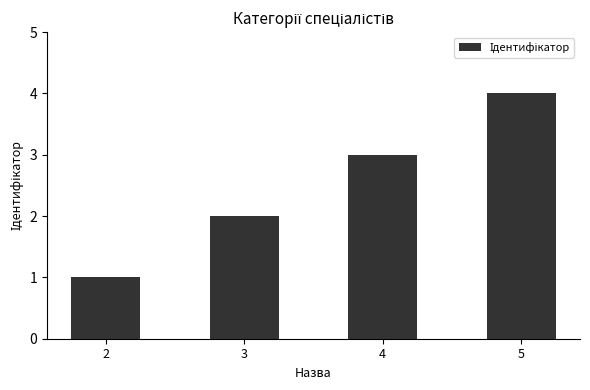

What is the difference between the maximum and minimum values?

3